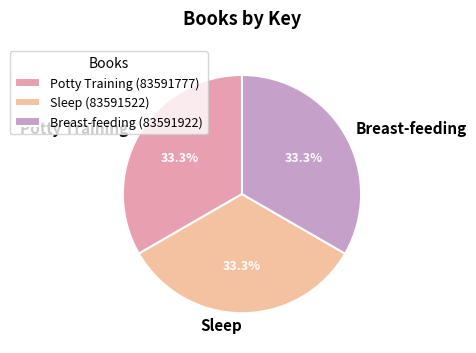

The Sleep slice represents 33% of the pie. True or false?

True